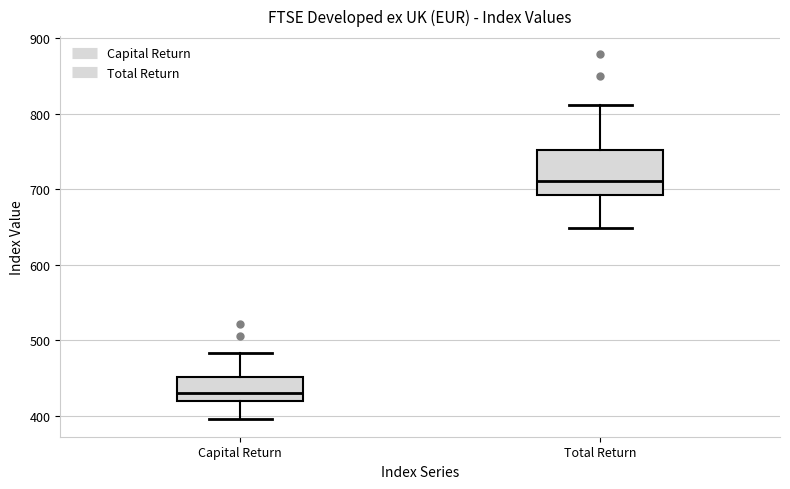

Which box's median line is the highest?

Total Return